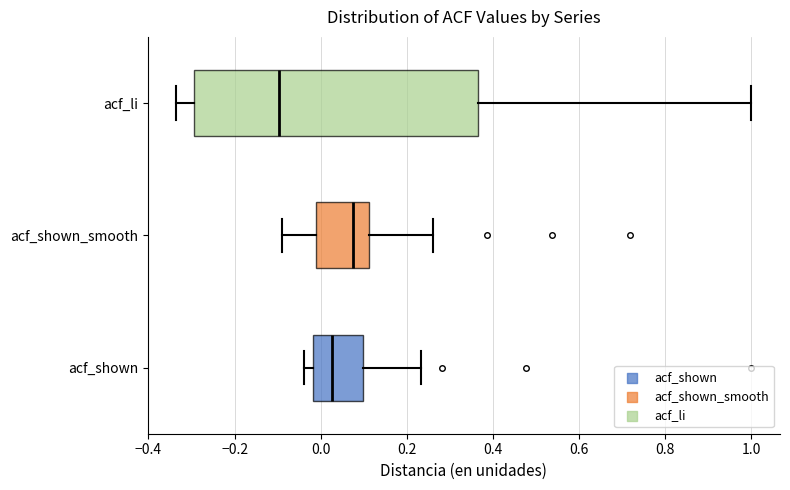

Which box is the widest, from its left edge to its right edge?

acf_li